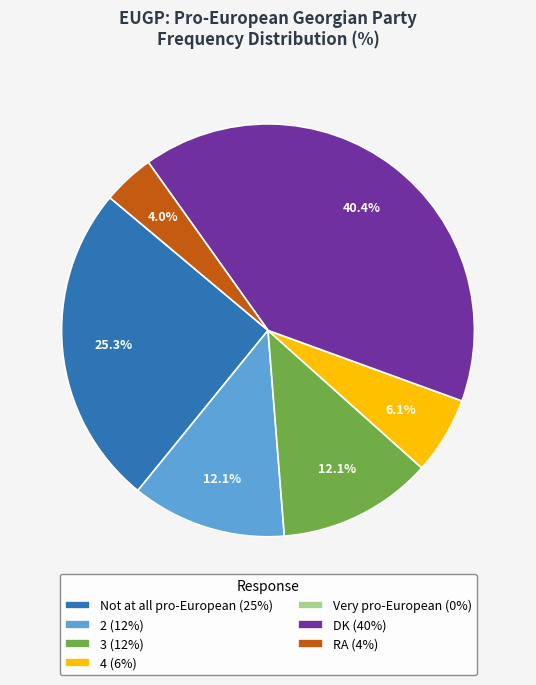

What is the ratio of the value at Not at all pro-European (25%) to the value at DK (40%)?

0.6